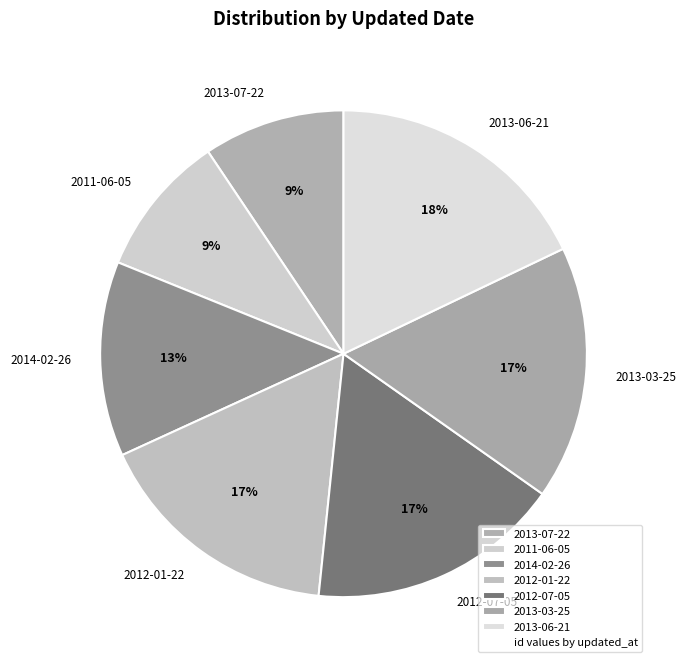

Which category has the biggest portion of the pie?

2013-06-21